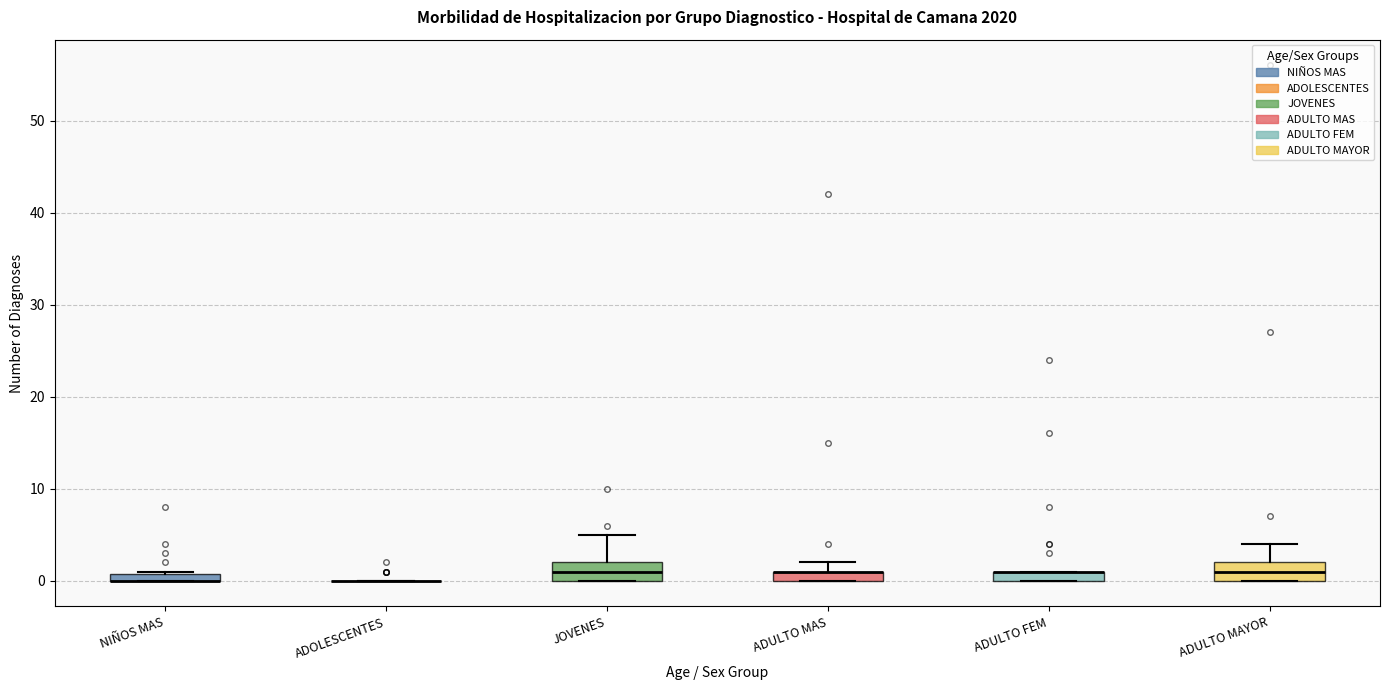

Where is the upper edge of the box for NIÑOS MAS on the y-axis? The values are not printed on the chart, so give them approximately, as read against the axis.

1